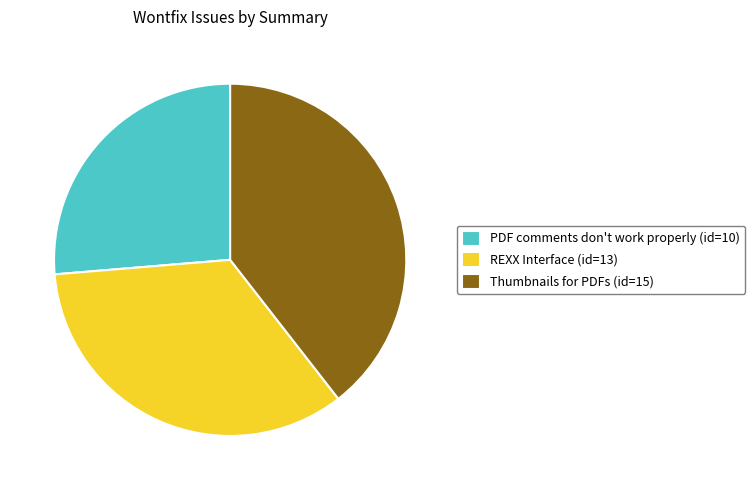

Combined, do REXX Interface and PDF comments don't work properly account for over 50%?

Yes